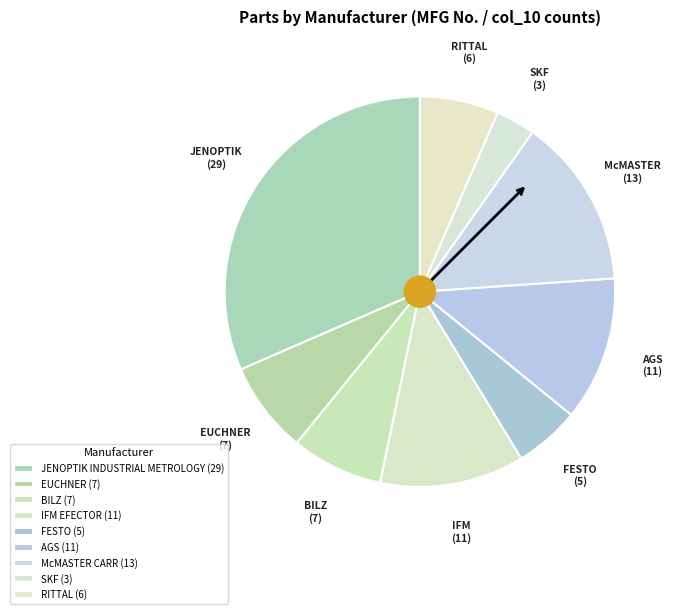

How many segments does this pie chart have?

9